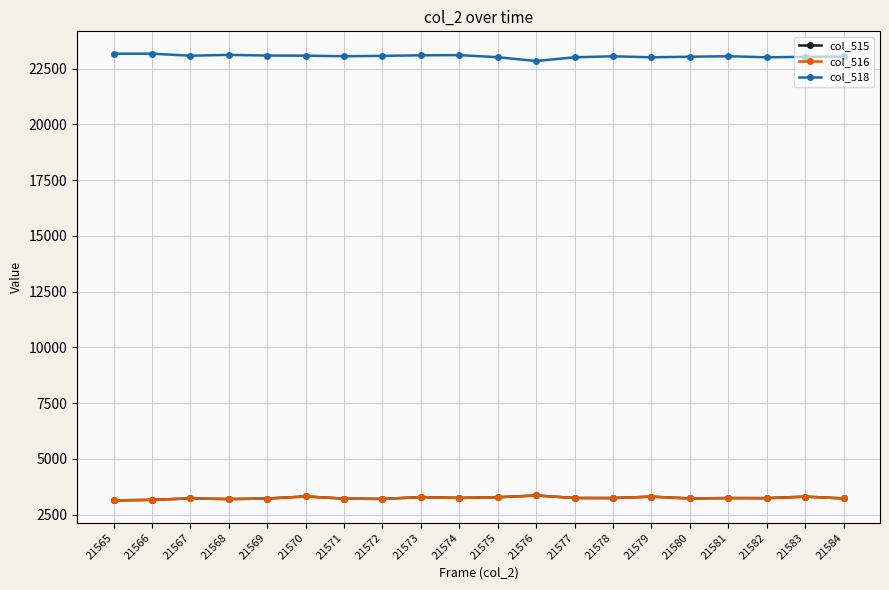

What is the difference between the highest and lowest values at 21577?

19764